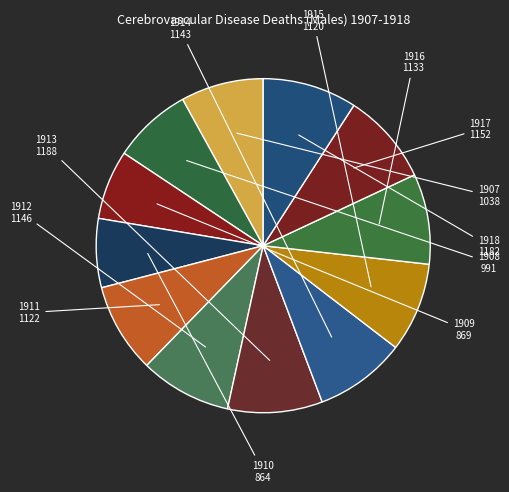

Is there any slice that represents more than half of the pie?

No